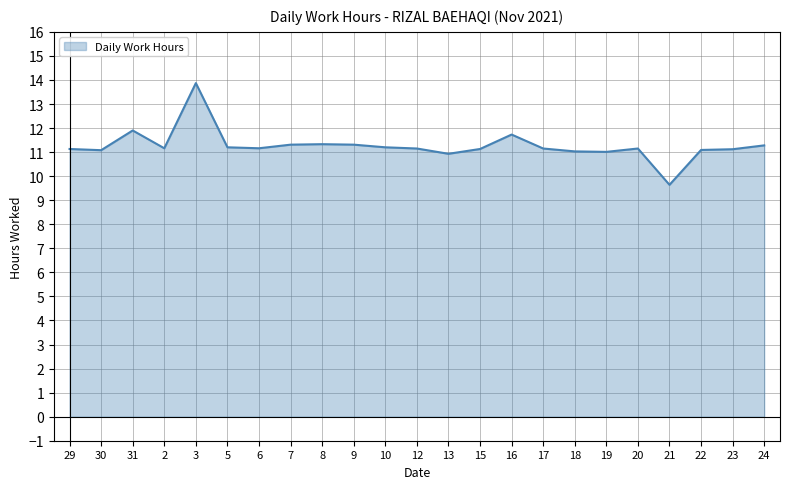

Which category has the highest value across all series?

3